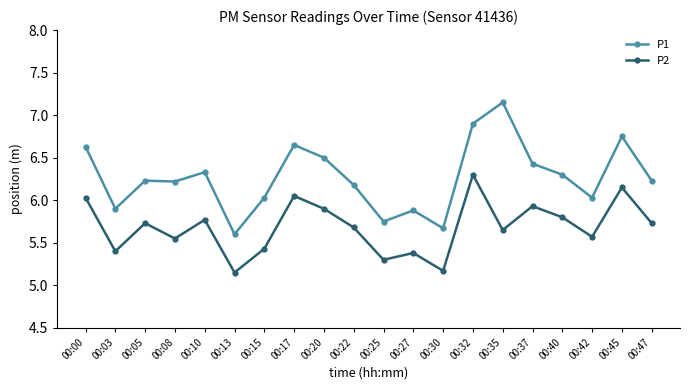

What is the difference between the second highest and minimum values in the P2 series?

1.0